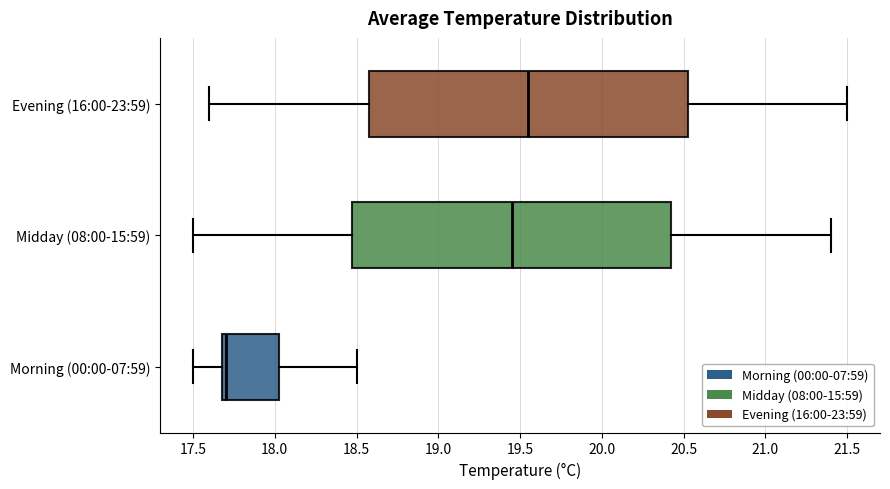

Reading bottom to top, transcribe this box plot: for each box, give where its median line is, the range the box spans, and where its two whiskers end, as read against the x-axis. The values are not printed on the chart, so give them approximately, as read against the axis.

Morning (00:00-07:59): median 17.70 (just right of the box's left edge), box 17.70 to 18.05, whiskers 17.50 to 18.50
Midday (08:00-15:59): median 19.45, box 18.50 to 20.45, whiskers 17.50 to 21.40
Evening (16:00-23:59): median 19.55, box 18.60 to 20.55, whiskers 17.60 to 21.50